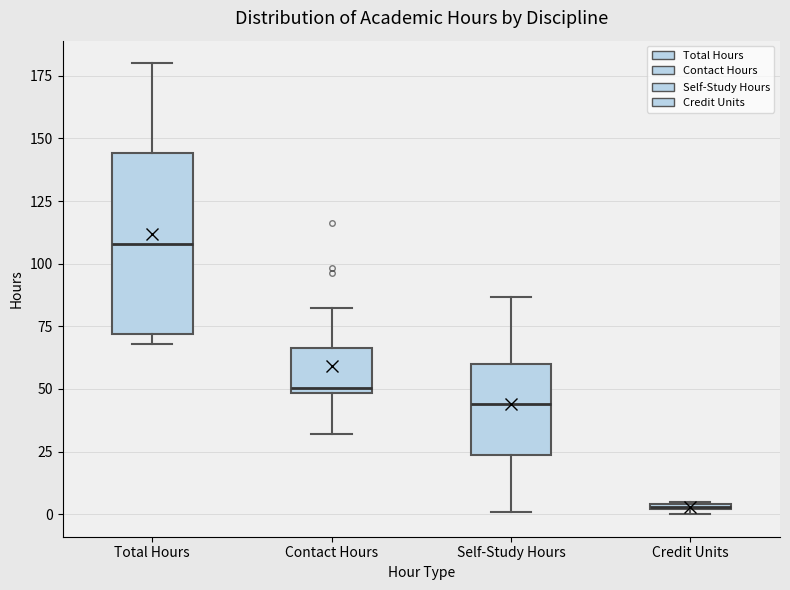

Comparing the boxes themselves (not the whiskers), which one is the tallest?

Total Hours